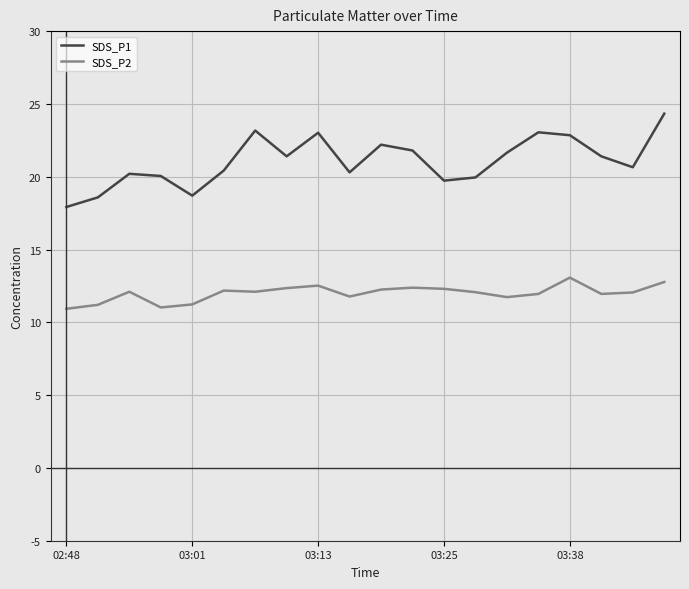

How many lines are shown in the chart?

2